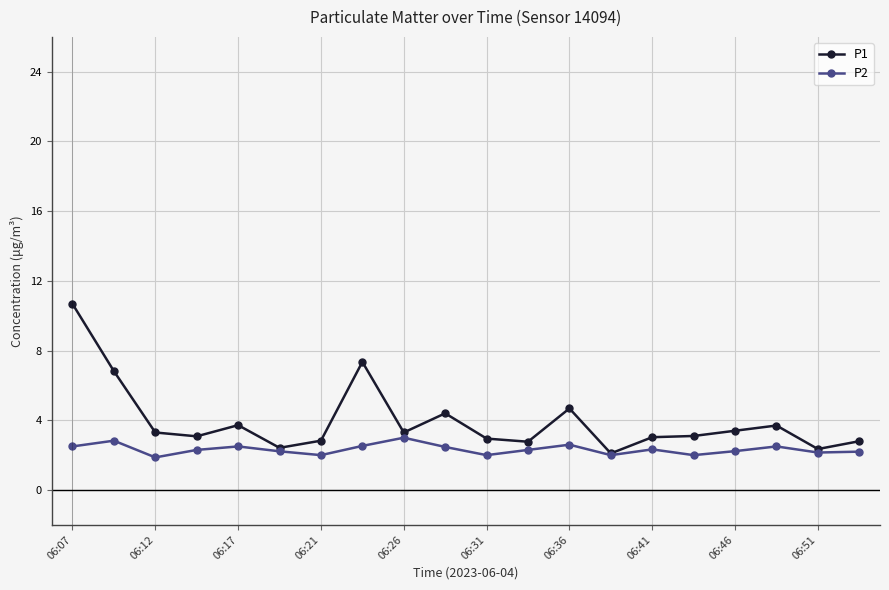

List the series in order of their overall mean, lowest first.

P2, P1